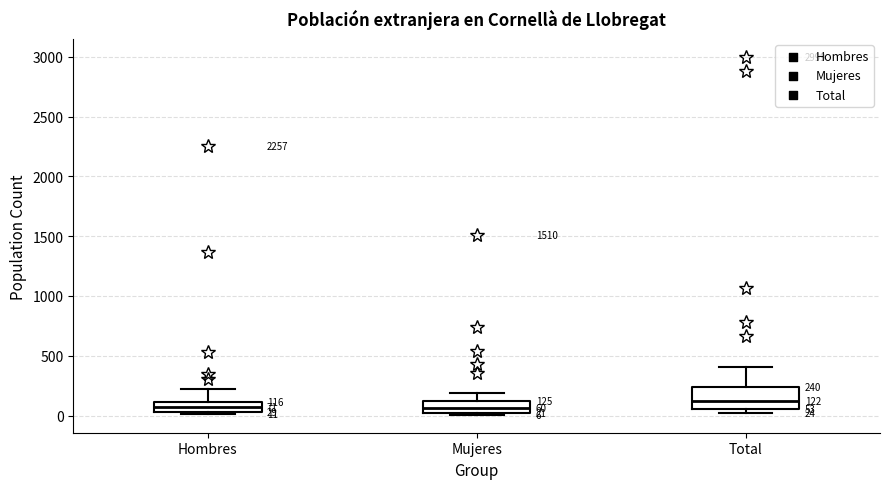

Which box's median line is the highest?

Total